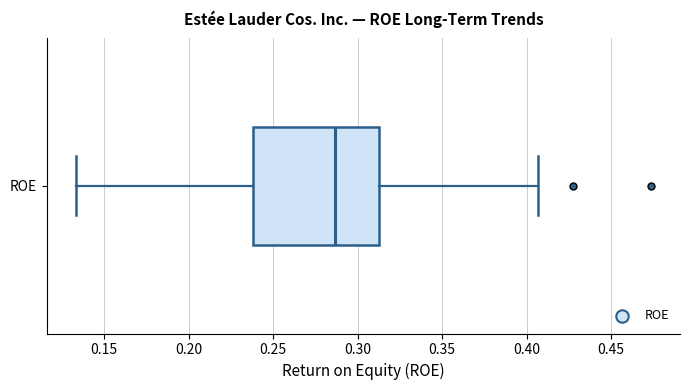

Where is the right edge of the box for ROE on the x-axis? The values are not printed on the chart, so give them approximately, as read against the axis.

0.315